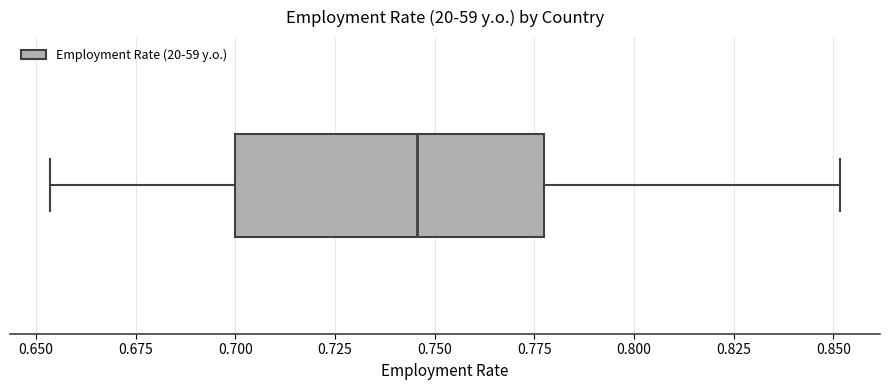

Read this box plot against the x-axis: the position of the median line, the range covered by the box, and the ends of both whiskers. The values are not printed on the chart, so give them approximately, as read against the axis.

median 0.745, box 0.700 to 0.775, whiskers 0.655 to 0.850